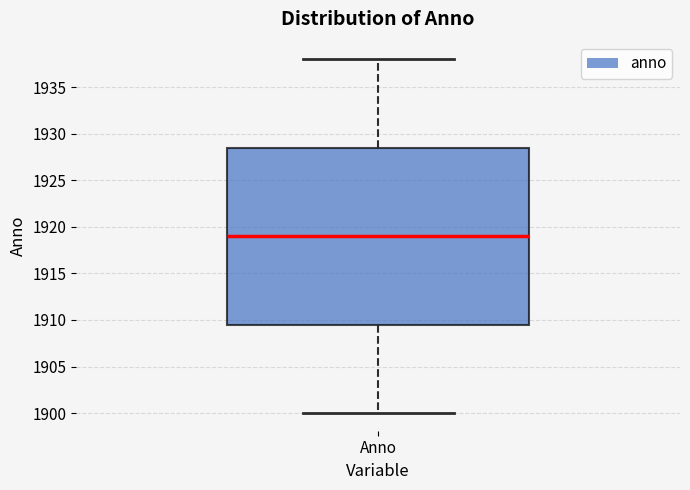

Read this box plot against the y-axis: the position of the median line, the range covered by the box, and the ends of both whiskers. The values are not printed on the chart, so give them approximately, as read against the axis.

median 1919.0, box 1909.5 to 1928.5, whiskers 1900.0 to 1938.0